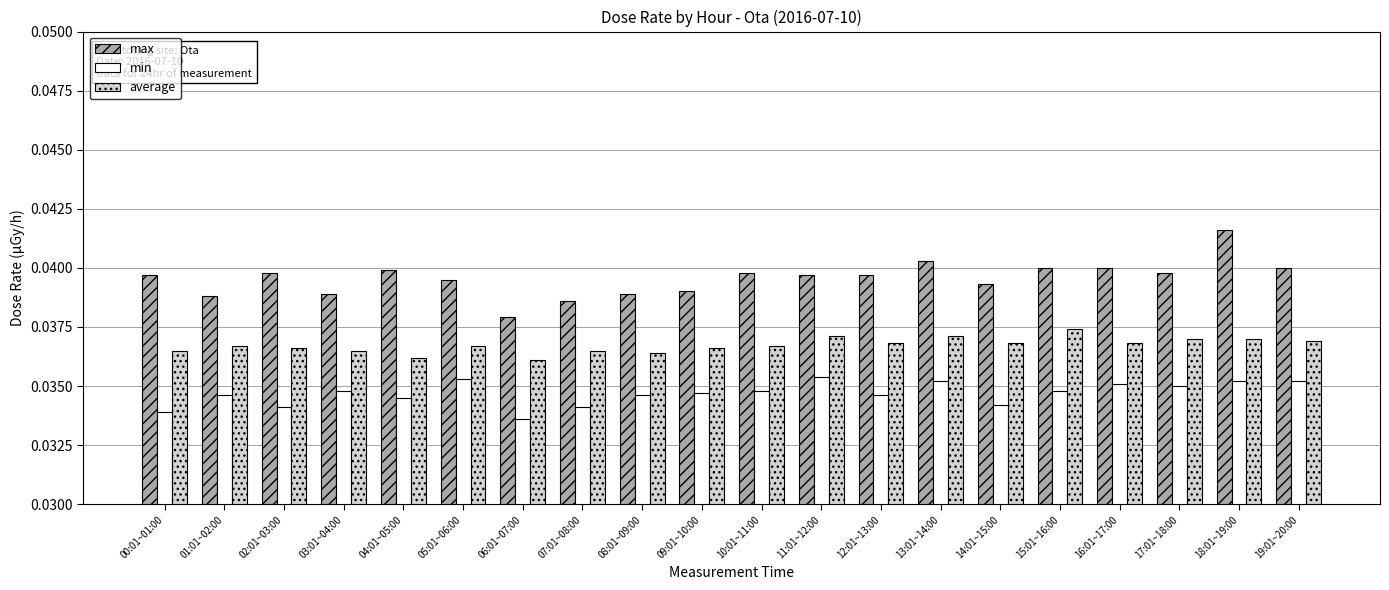

At which category is the sum across all series the highest?

18:01~19:00